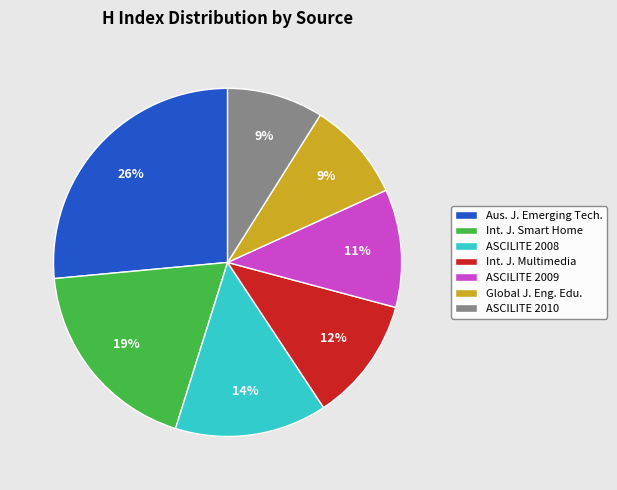

Which has a higher value, Int. J. Smart Home or Int. J. Multimedia?

Int. J. Smart Home